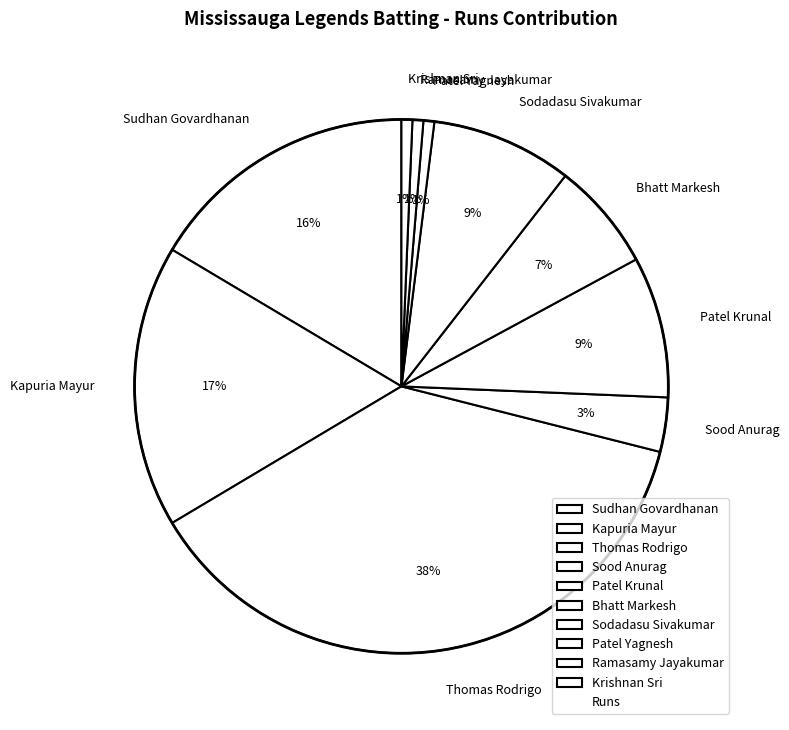

Does any single category account for the majority?

No